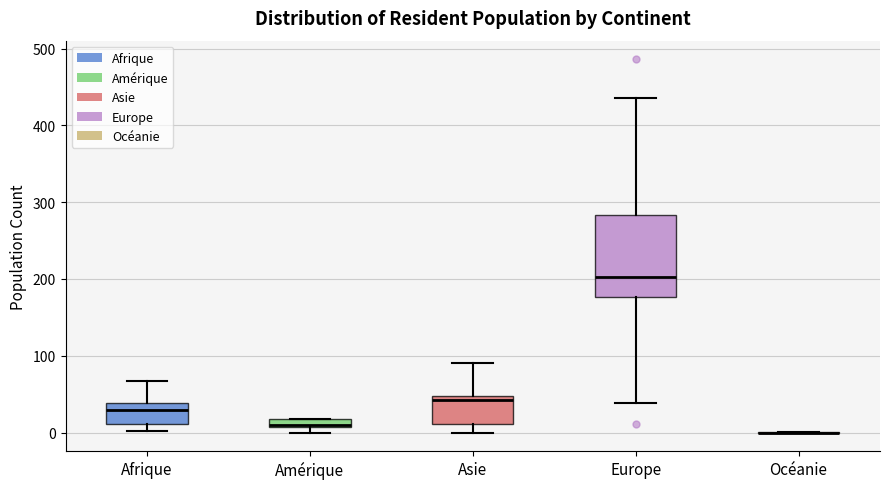

Where is the lower edge of the box for Asie on the y-axis? The values are not printed on the chart, so give them approximately, as read against the axis.

10